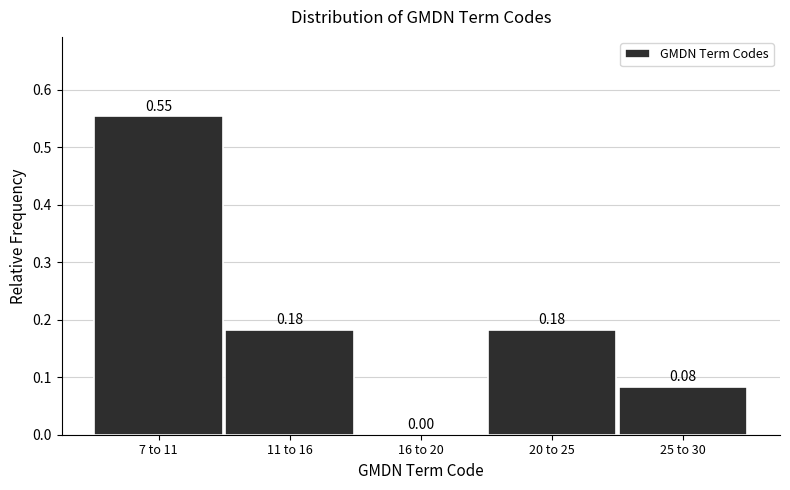

Which has a higher value, 20 to 25 or 16 to 20?

20 to 25